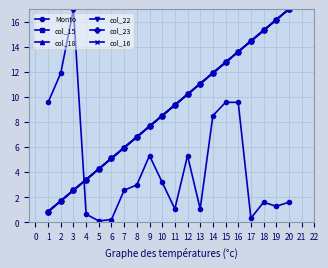

What is the value of the col_22 point at the 15th from the left?

12.8